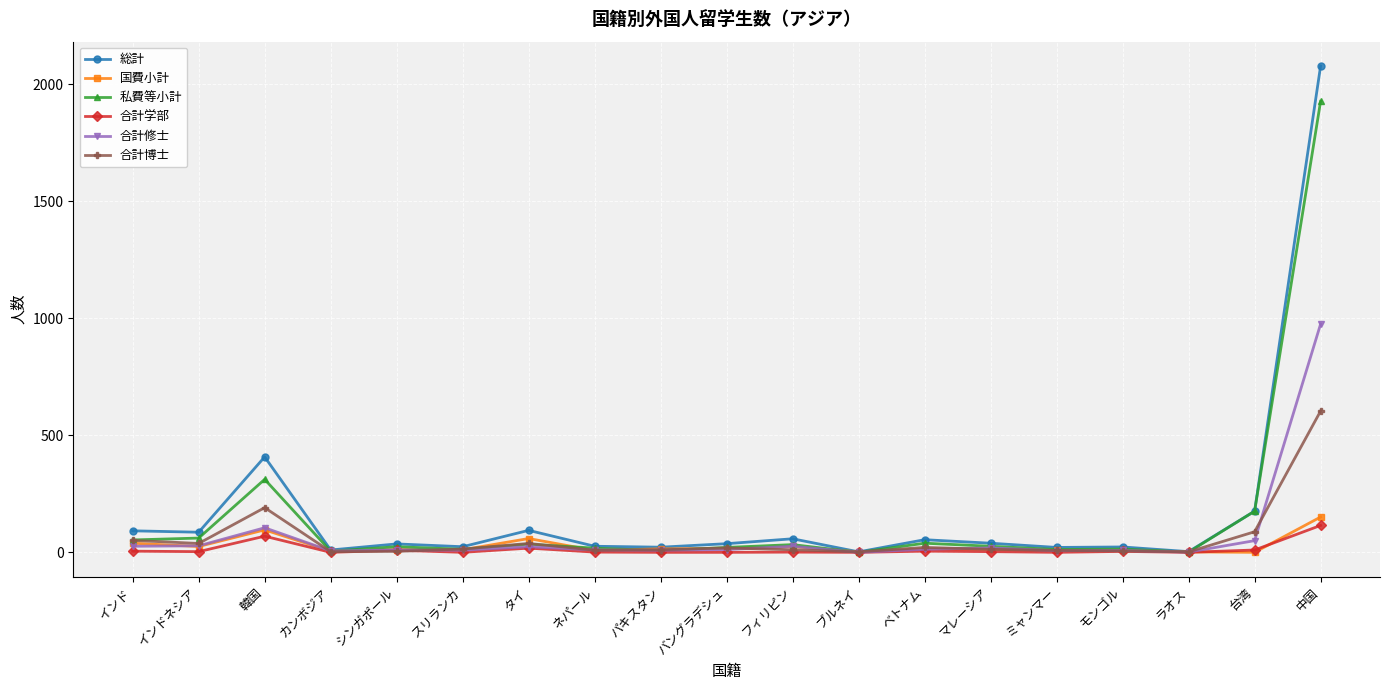

At which label is 合計学部 closest to 57?

韓国